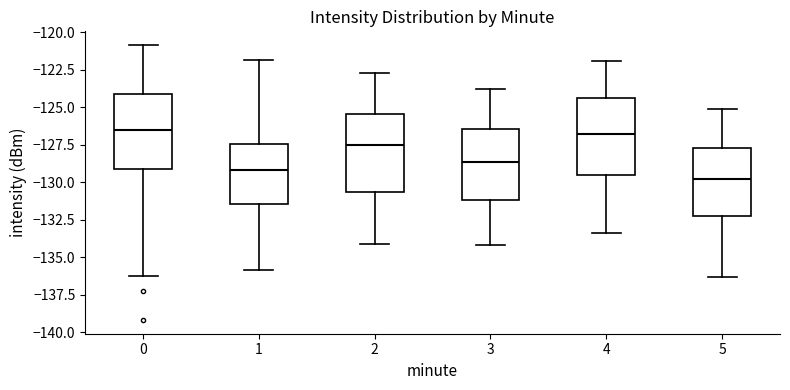

Which box has the lowest median line?

5